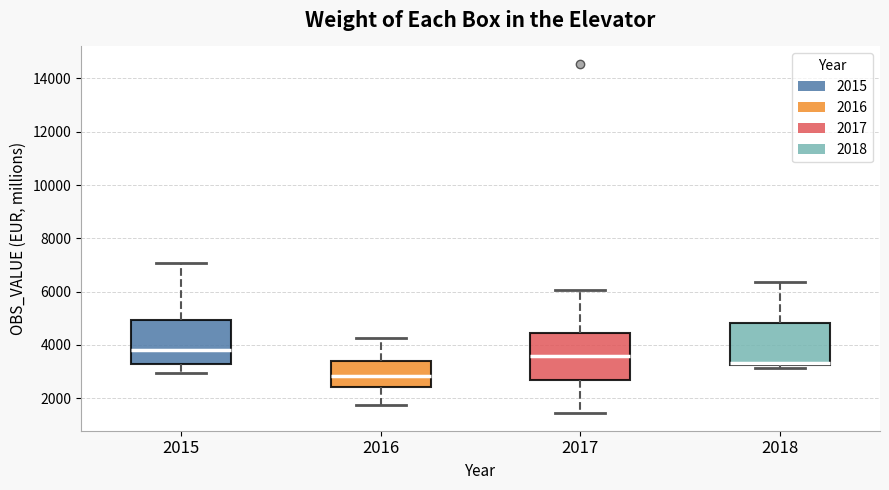

Reading left to right, transcribe this box plot: for each box, give where its median line is, the range the box spans, and where its two whiskers end, as read against the y-axis. The values are not printed on the chart, so give them approximately, as read against the axis.

2015: median 3800, box 3200 to 5000, whiskers 3000 to 7000
2016: median 2800, box 2400 to 3400, whiskers 1800 to 4200
2017: median 3600, box 2600 to 4400, whiskers 1400 to 6000
2018: median 3400, box 3200 to 4800, whiskers 3200 (just below the box's lower edge) to 6400